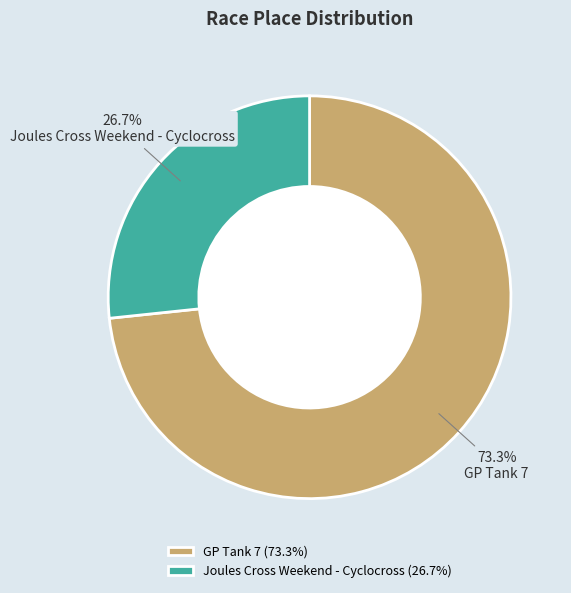

To the nearest percent, what is the difference between the largest and smallest slice percentages?

47%